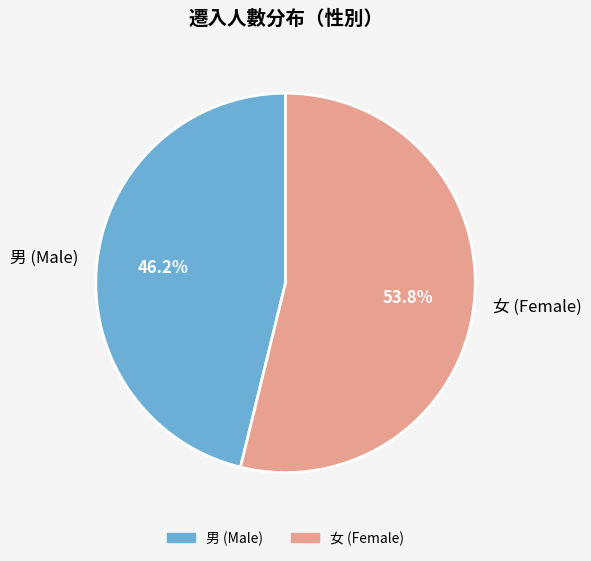

What is the majority slice?

女 (Female)